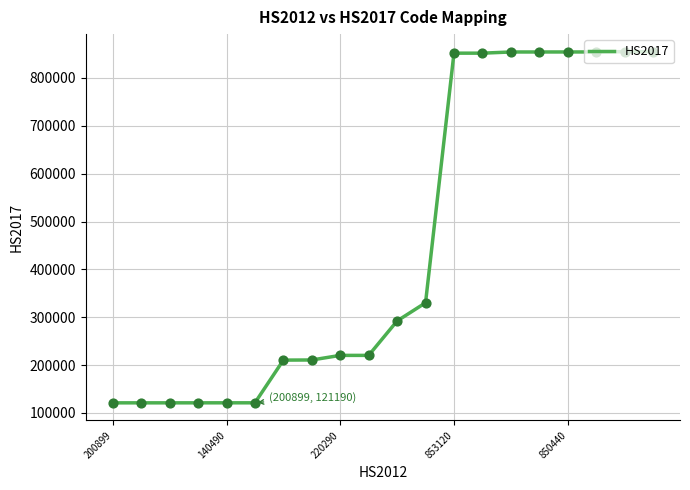

What is the greatest value displayed?

854890